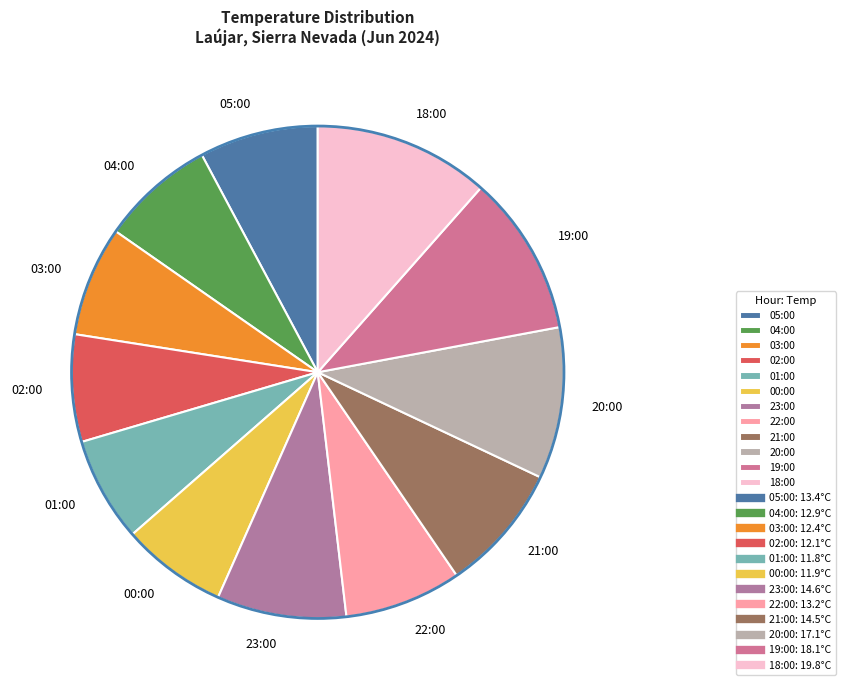

Which slice is the largest?

18:00